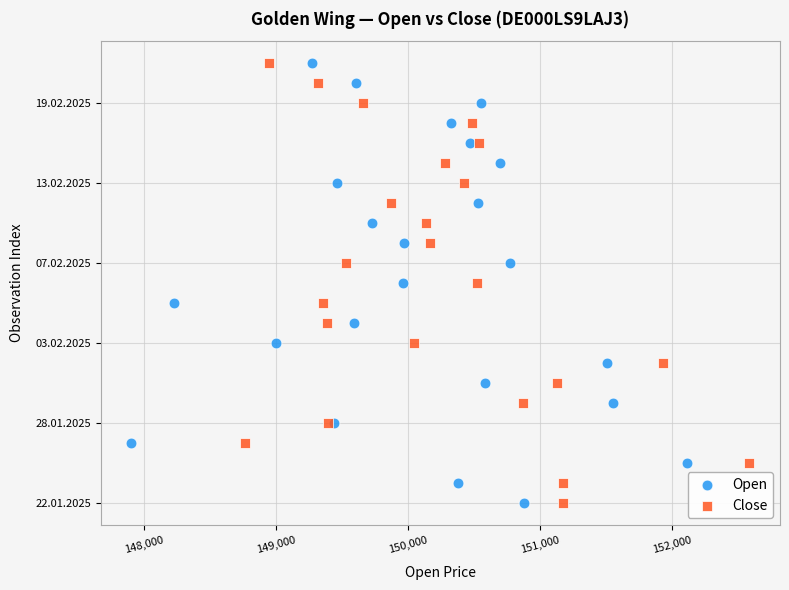

What are all the series names shown in the legend?

Open, Close